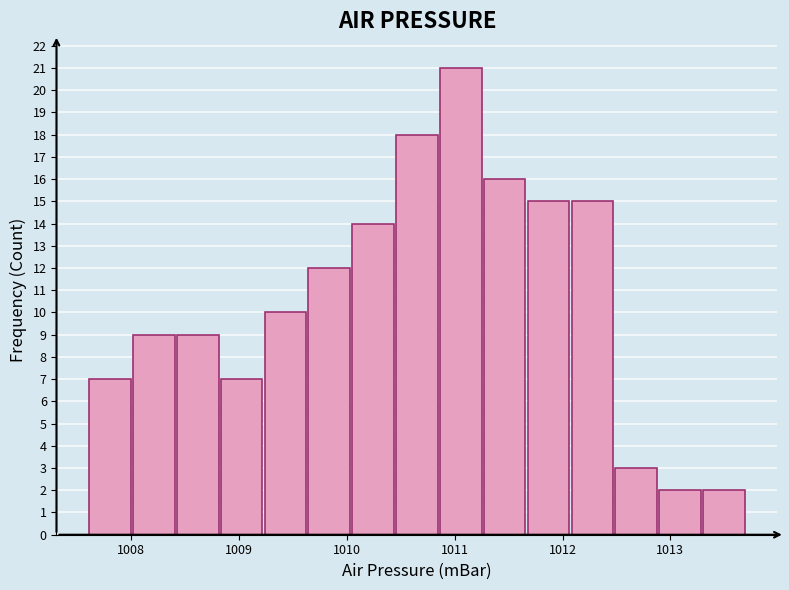

Reading left to right, transcribe this chart: for each bar, give the range it covers on the x-axis and its height. Neither the bar edges nor the heights are printed on the chart, so give them approximately, as read against the axes.

1007.6 to 1008.0: 7
1008.0 to 1008.4: 9
1008.4 to 1008.8: 9
1008.8 to 1009.2: 7
1009.2 to 1009.6: 10
1009.6 to 1010.0: 12
1010.0 to 1010.4: 14
1010.4 to 1010.9: 18
1010.9 to 1011.3: 21
1011.3 to 1011.7: 16
1011.7 to 1012.1: 15
1012.1 to 1012.5: 15
1012.5 to 1012.9: 3
1012.9 to 1013.3: 2
1013.3 to 1013.7: 2